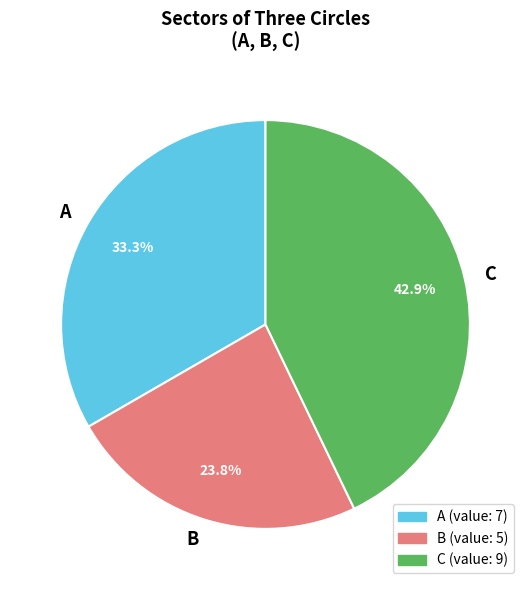

Which has a higher value, A or B?

A